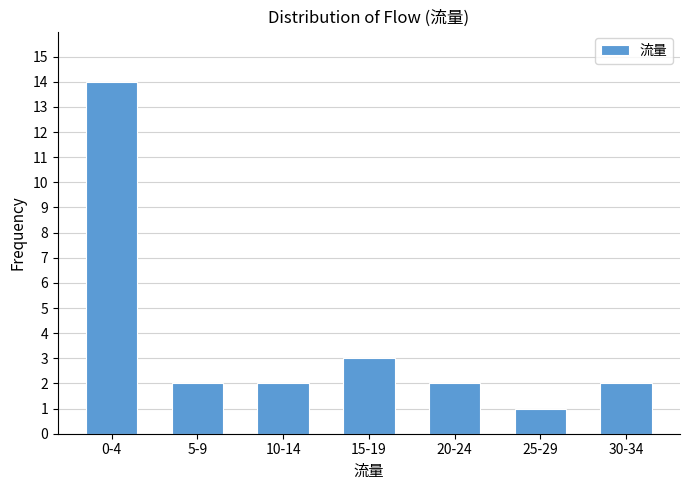

Reading left to right, list all the values displayed in this chart.

14	2	2	3	2	1	2